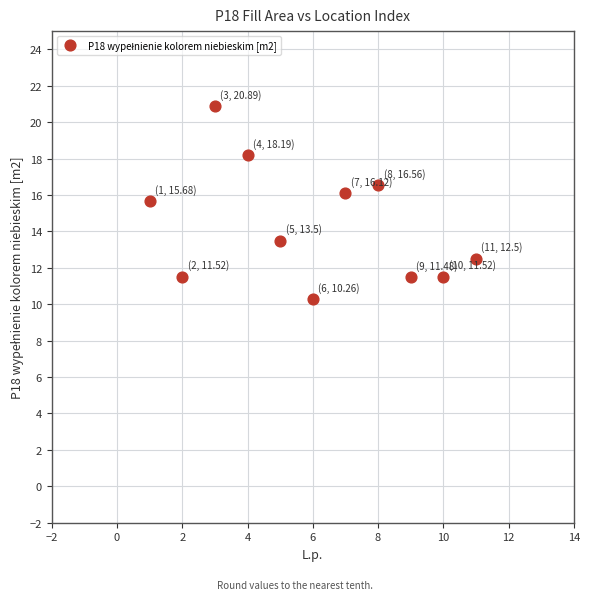

What is the average X value?

6.0